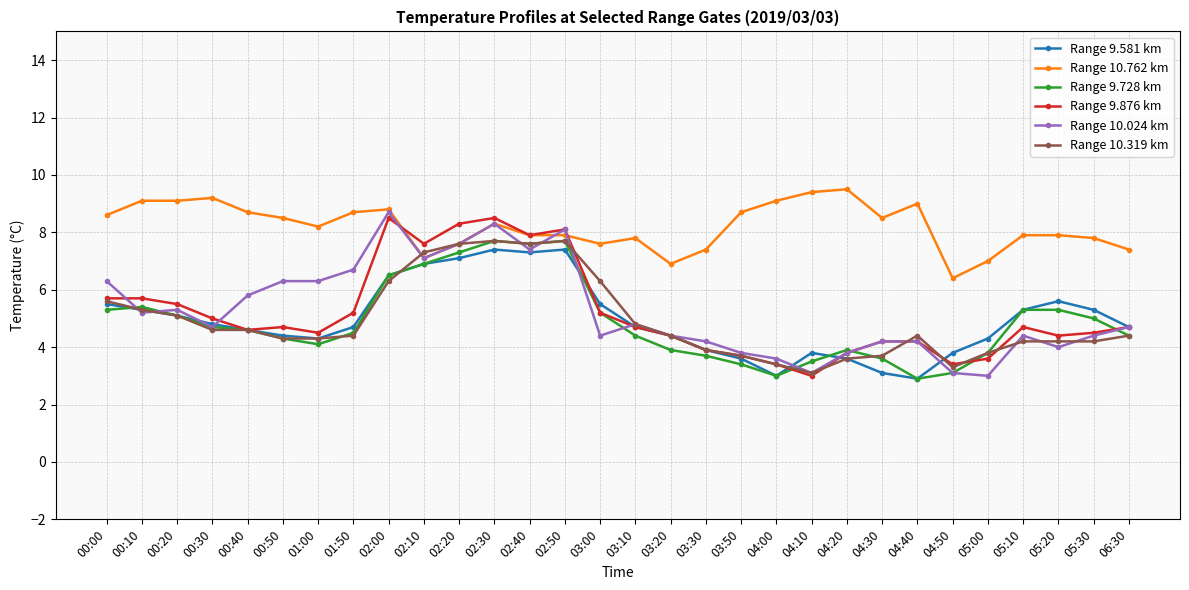

Which series has the largest total across all categories?

Range 10.762 km